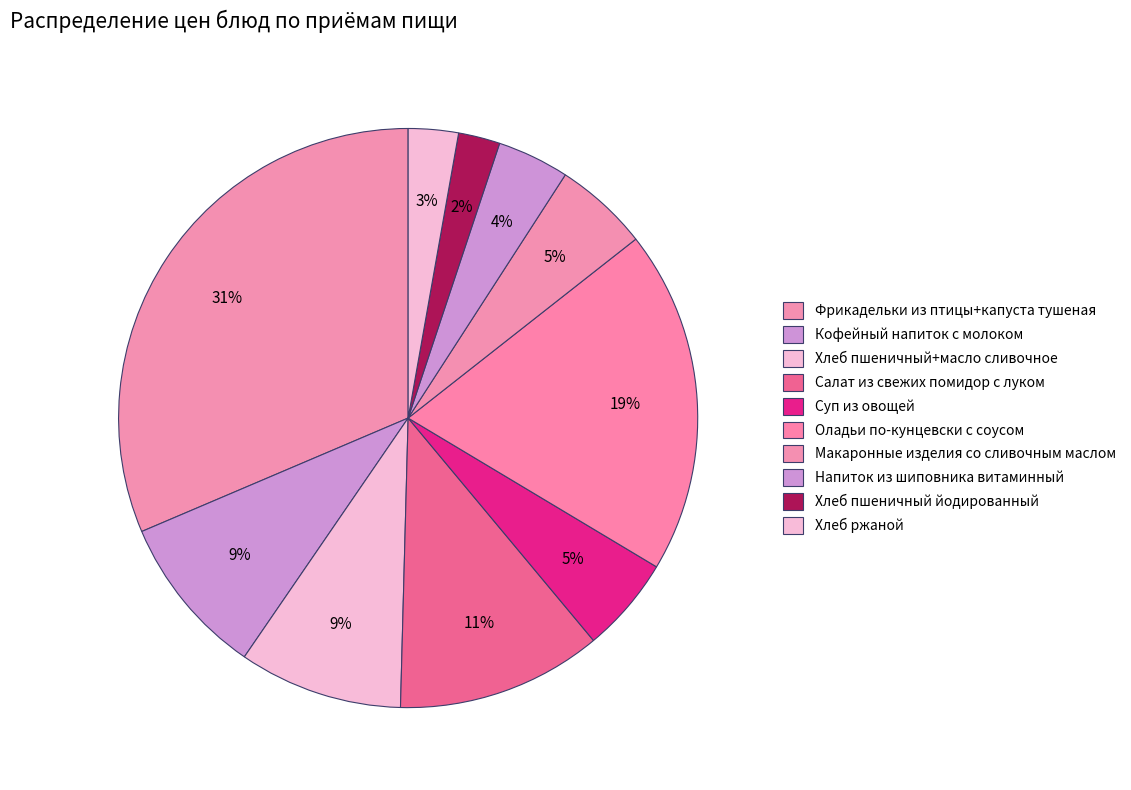

To the nearest percent, what percentage of the pie is Фрикадельки из птицы+капуста тушеная?

31%